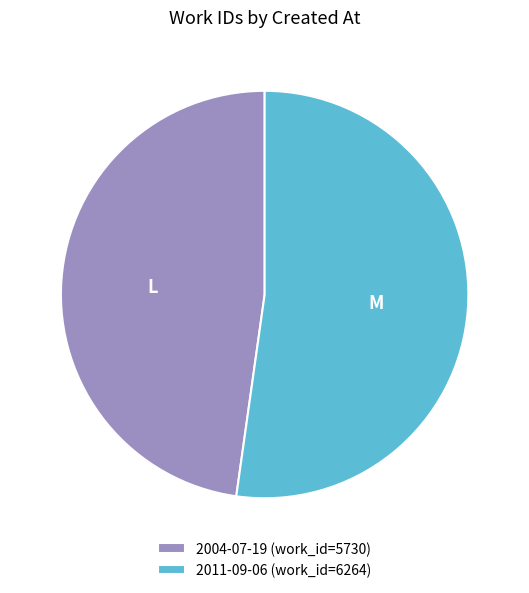

How many slices are in this pie chart?

2